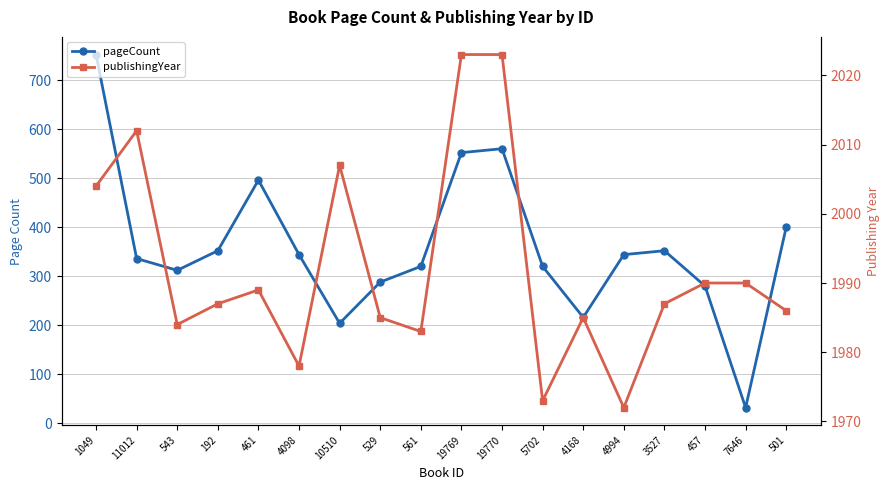

Is this an area chart (filled region under the line)?

No